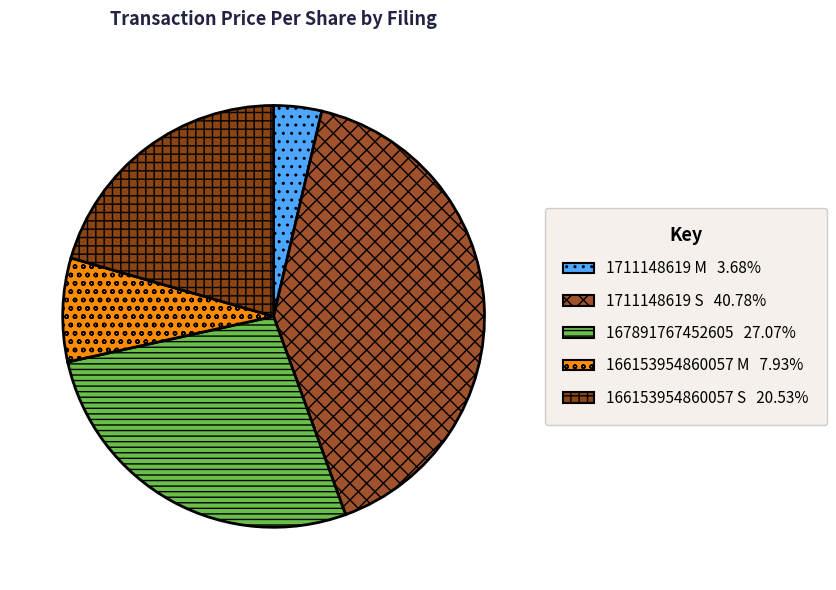

How many segments does this pie chart have?

5